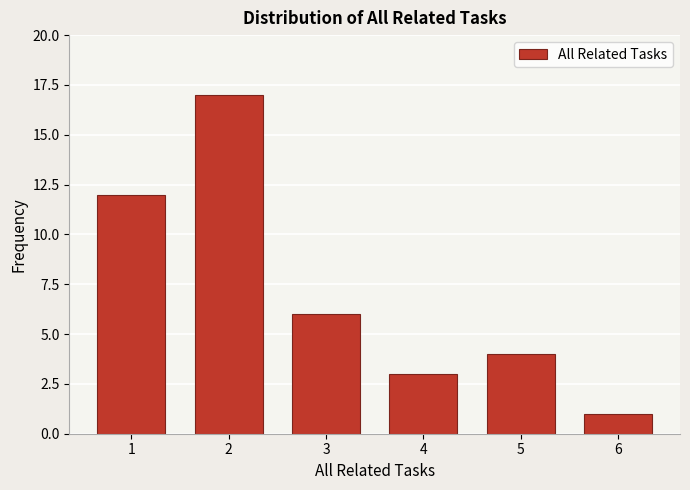

Reading right to left, list all the values displayed in this chart.

6=1	5=4	4=3	3=6	2=17	1=12